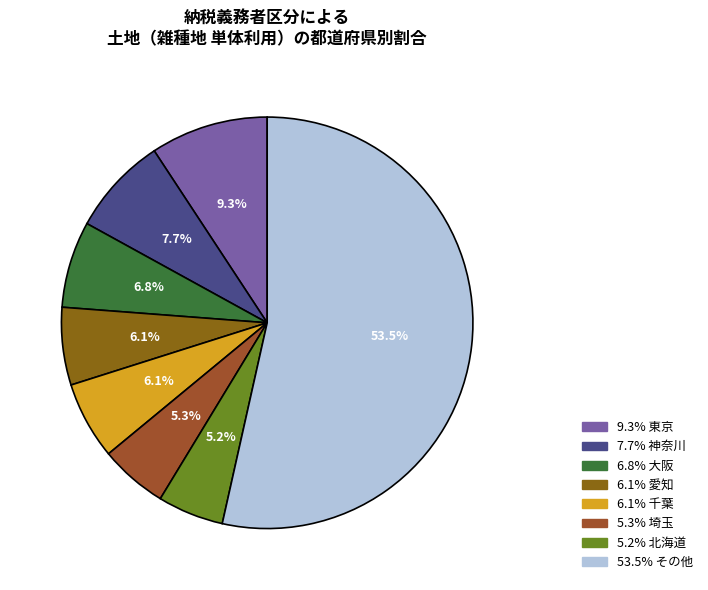

Does any single category account for the majority?

Yes